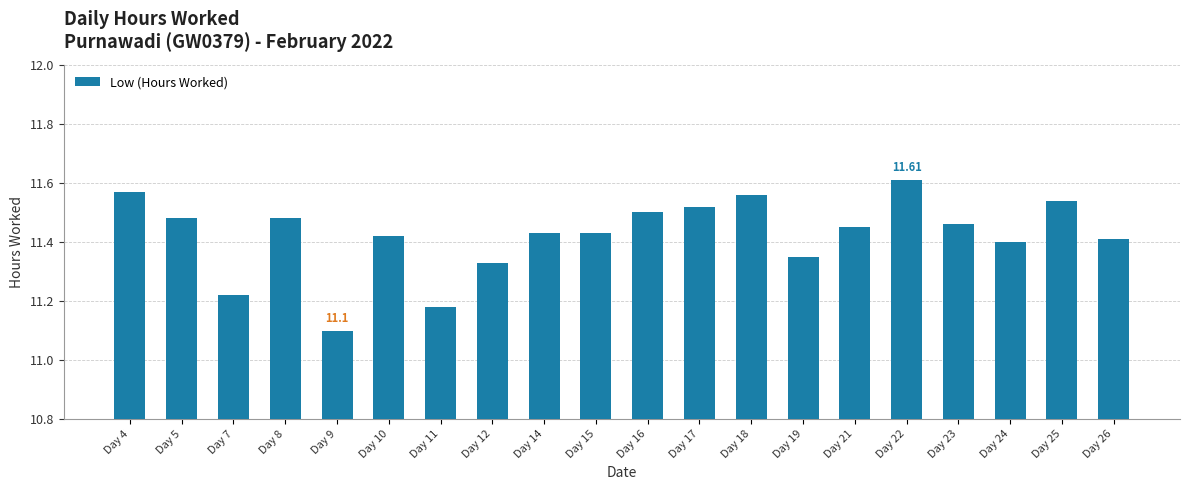

True or false: the data shows 15.1 at Day 18.

False